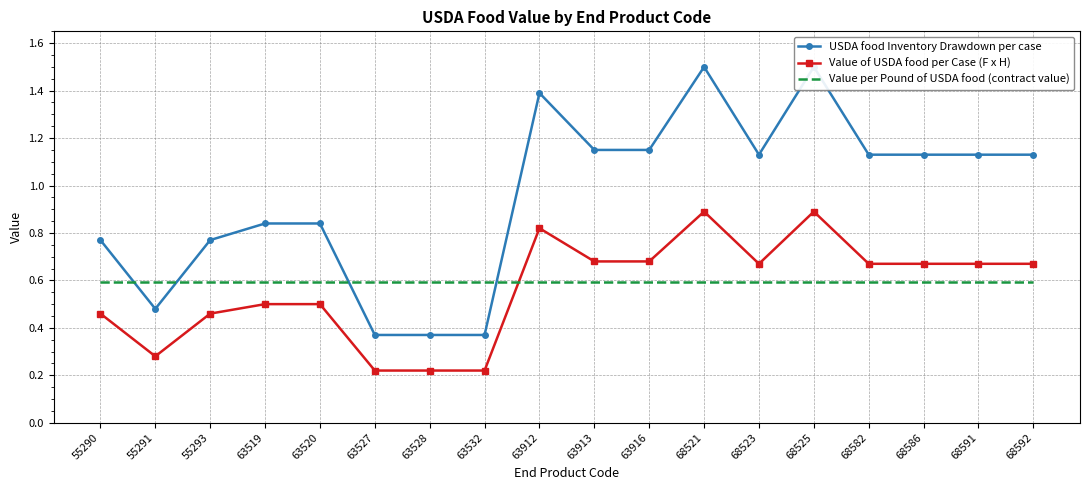

What is the difference between the highest and lowest values at 68591?

0.5